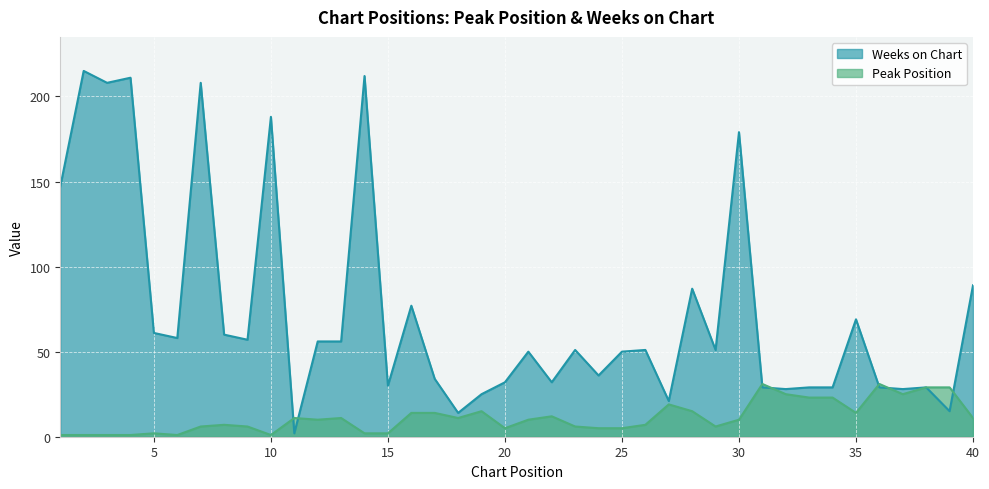

At which category is the sum across all series the highest?

2